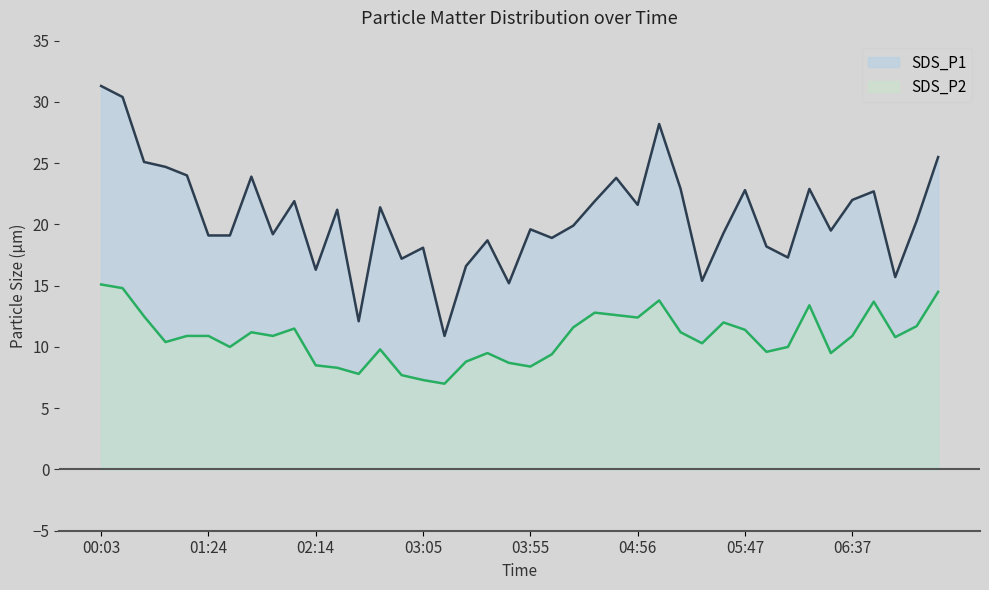

What position from the left is 05:16?

28